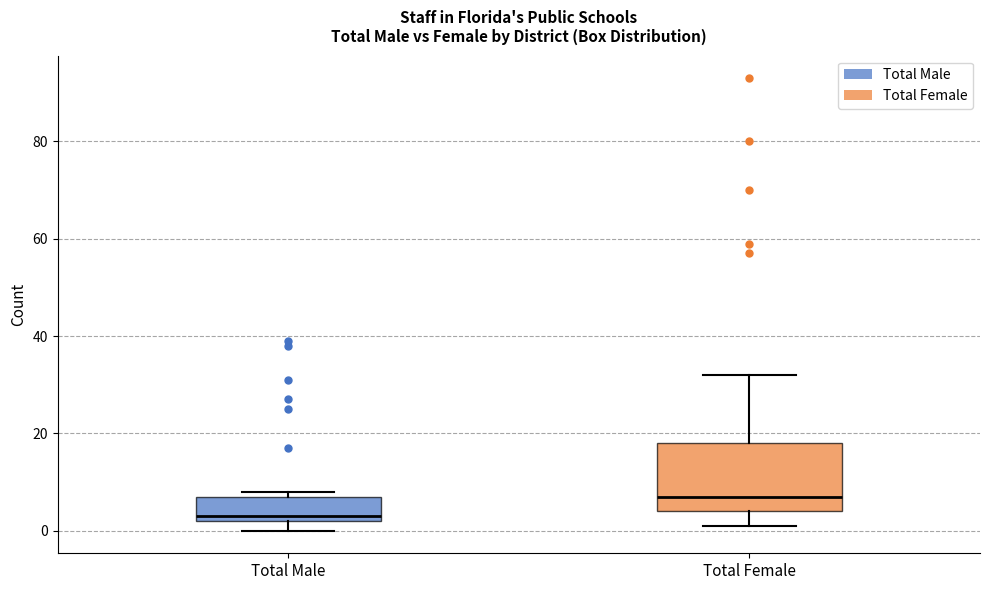

Where is the lower edge of the box for Total Male on the y-axis? The values are not printed on the chart, so give them approximately, as read against the axis.

2